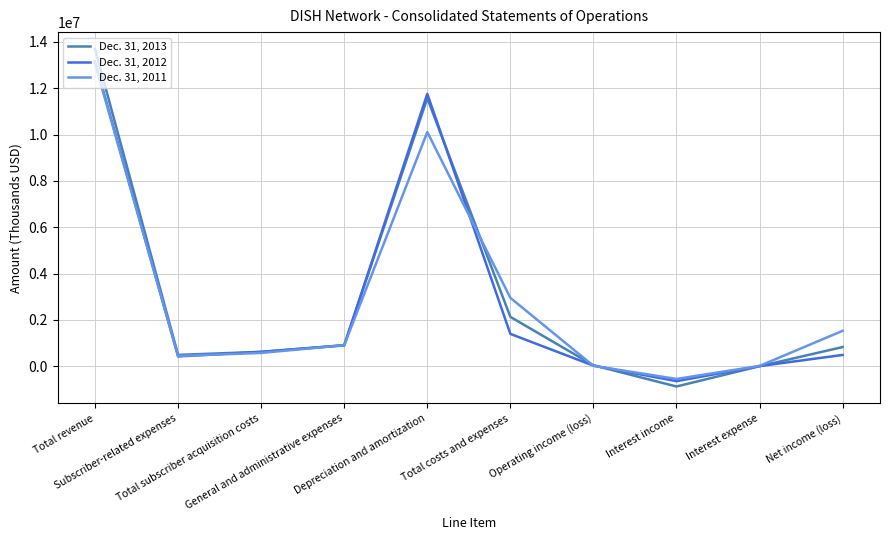

Rank the series by their average value, from highest to lowest.

Dec. 31, 2013, Dec. 31, 2011, Dec. 31, 2012